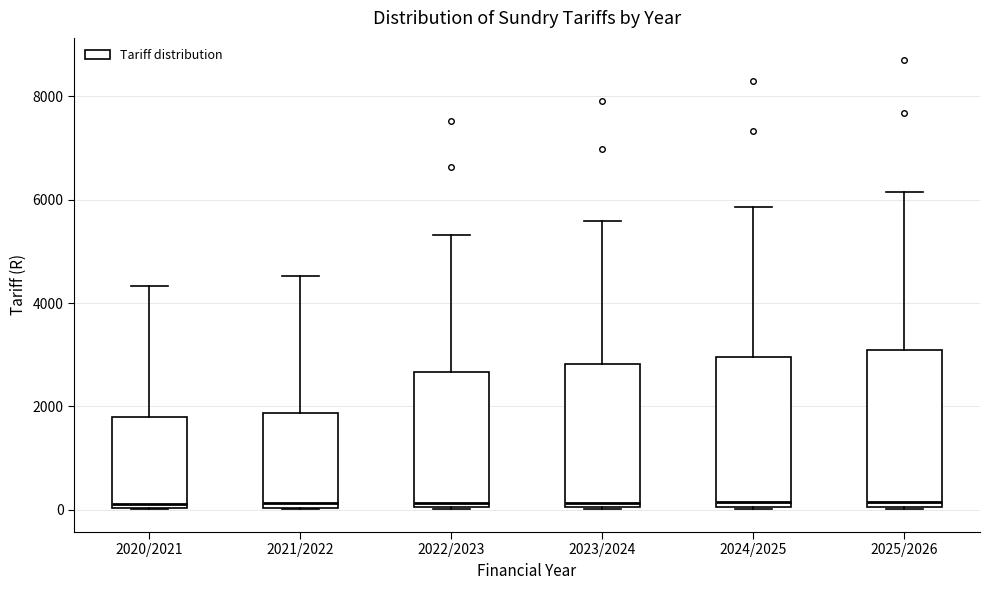

Where is the lower edge of the box for 2025/2026 on the y-axis? The values are not printed on the chart, so give them approximately, as read against the axis.

0